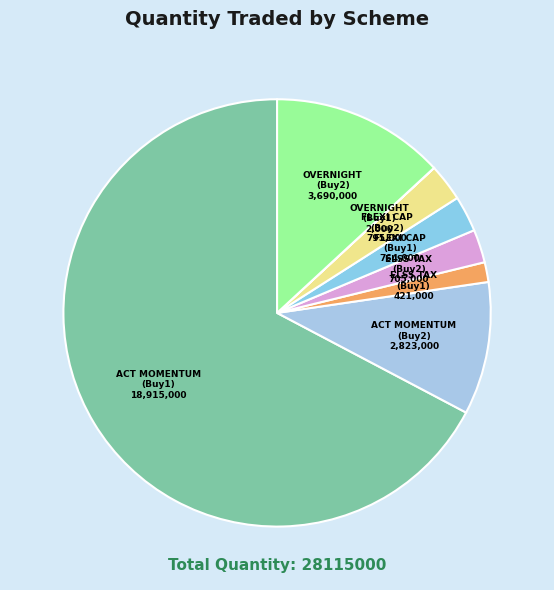

Rank the categories by value from lowest to highest.

SAMCO OVERNIGHT FUND (Buy 1), SAMCO ELSS TAX SAVER FUND (Buy 1), SAMCO ELSS TAX SAVER FUND (Buy 2), SAMCO FLEXI CAP FUND (Buy 1), SAMCO FLEXI CAP FUND (Buy 2), SAMCO ACTIVE MOMENTUM FUND (Buy 2), SAMCO OVERNIGHT FUND (Buy 2), SAMCO ACTIVE MOMENTUM FUND (Buy 1)